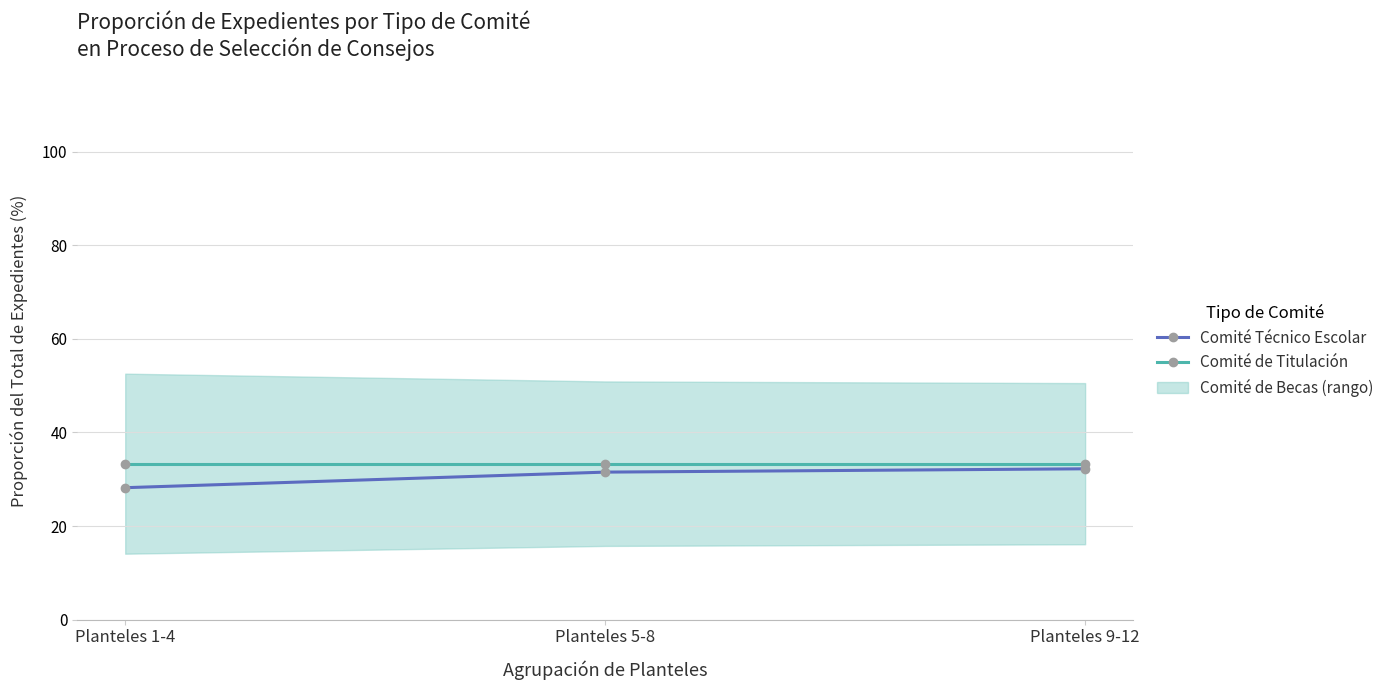

Is it true that Comité Técnico Escolar equals 31.5 at Planteles 5-8?

True